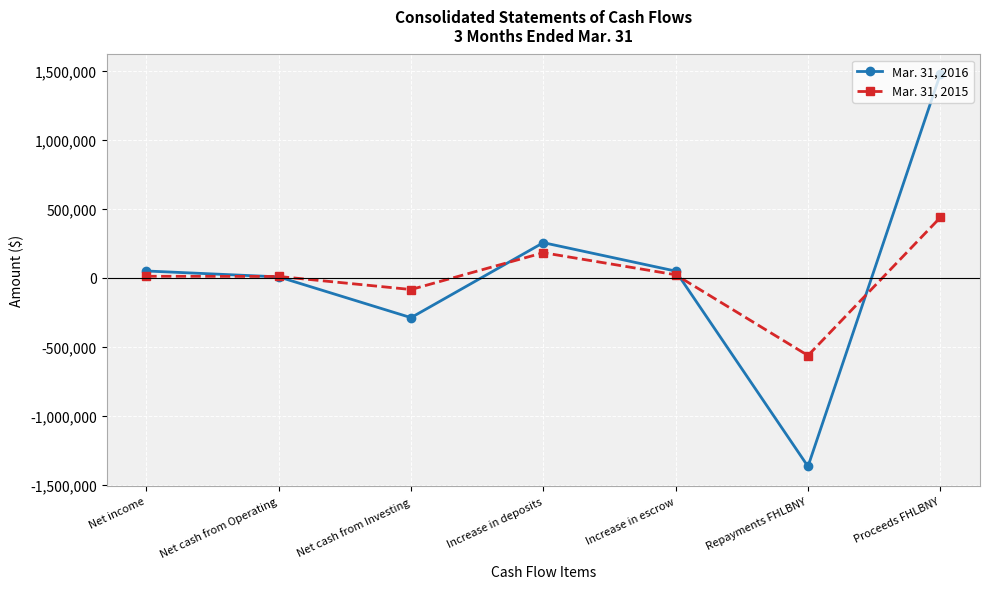

Which label corresponds to the smallest value in the chart?

Repayments FHLBNY